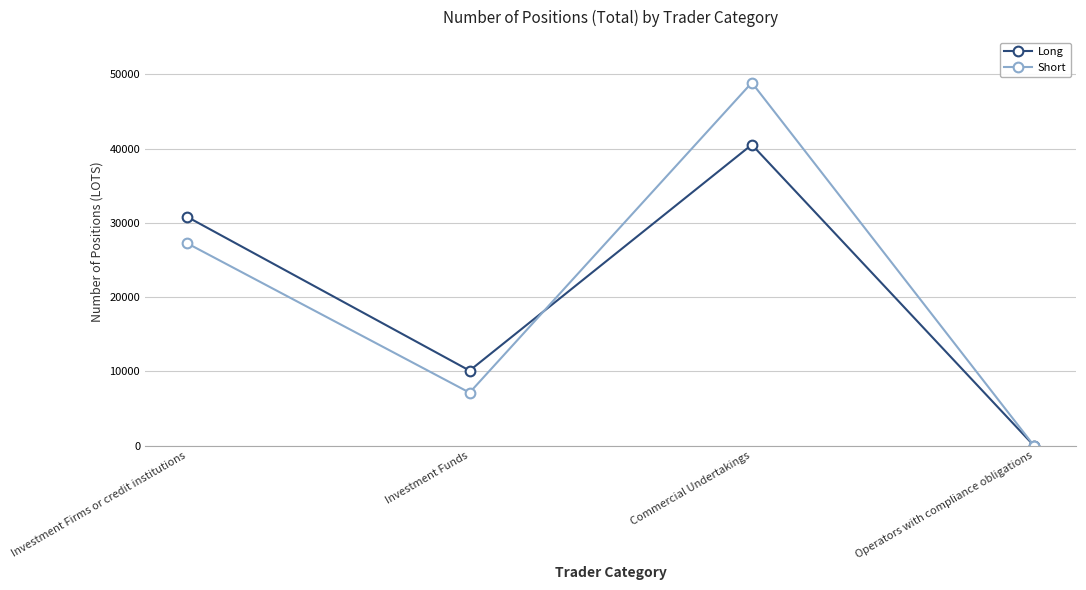

What position from the right is Operators with compliance obligations?

1